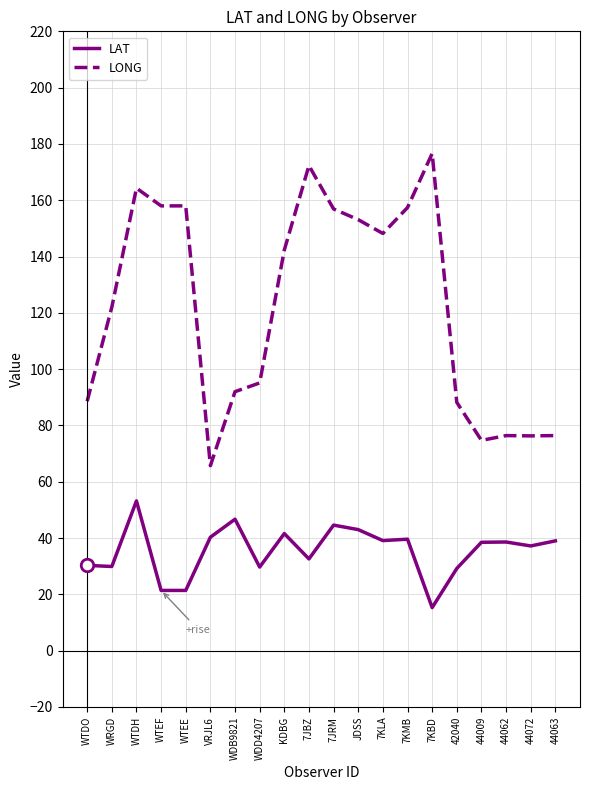

List the series in order of their peak value, highest first.

LONG, LAT